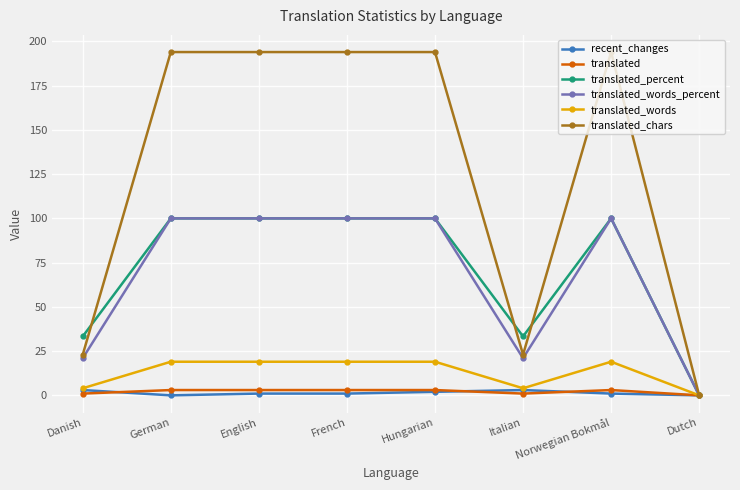

What is the sum of all translated_words values?

103.0